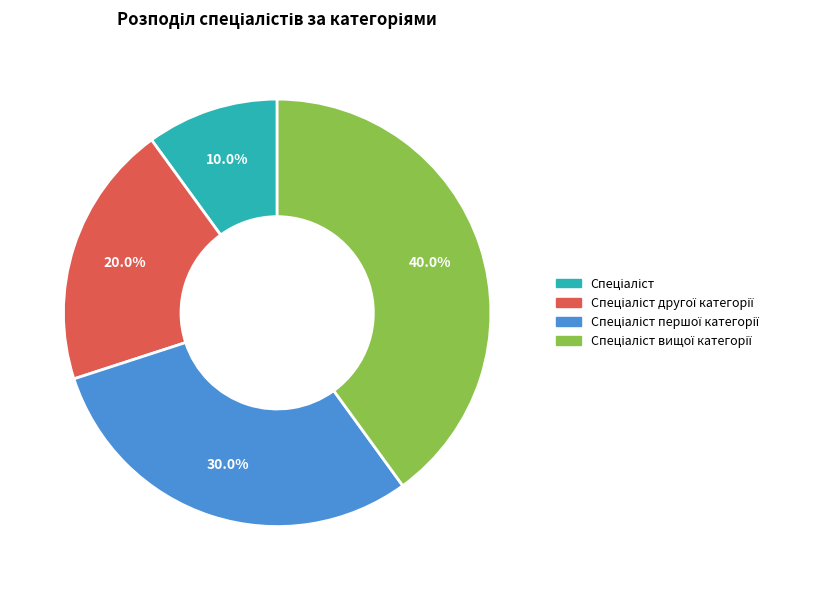

Does any single category account for the majority?

No